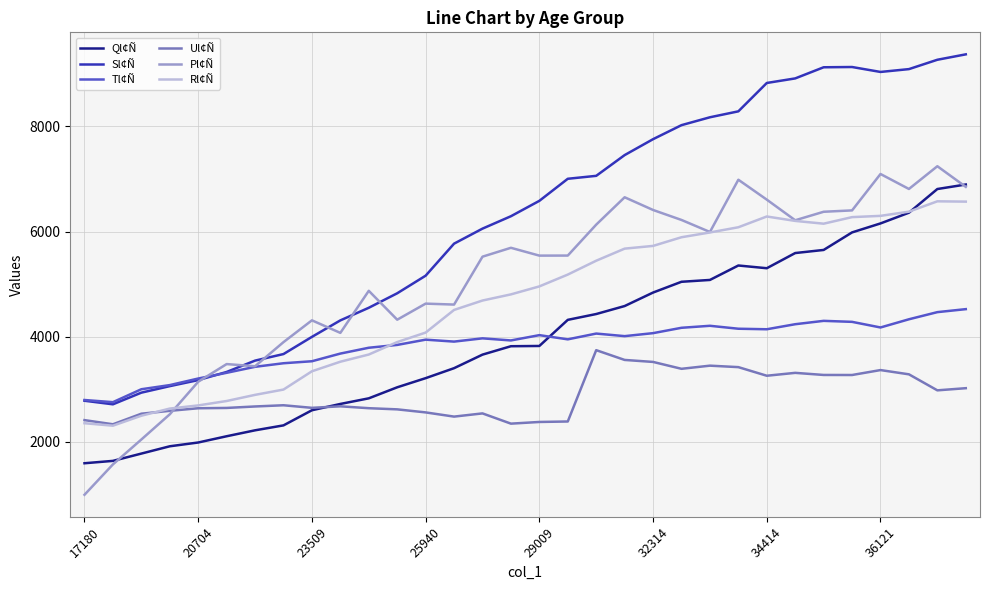

Which series has the largest range (max minus min)?

Sl¢Ñ